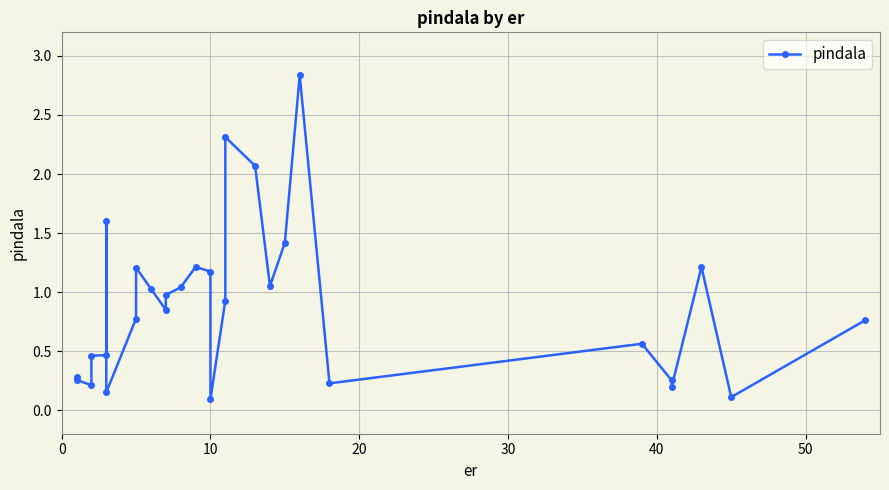

Reading left to right, what are all the values shown in this chart?

0.3	0.3	0.2	0.5	0.5	1.6	0.2	0.8	1.2	1.0	0.8	1.0	1.0	1.2	1.2	0.1	0.9	2.3	2.1	1.1	1.4	2.8	0.2	0.6	0.3	0.2	1.2	0.1	0.8